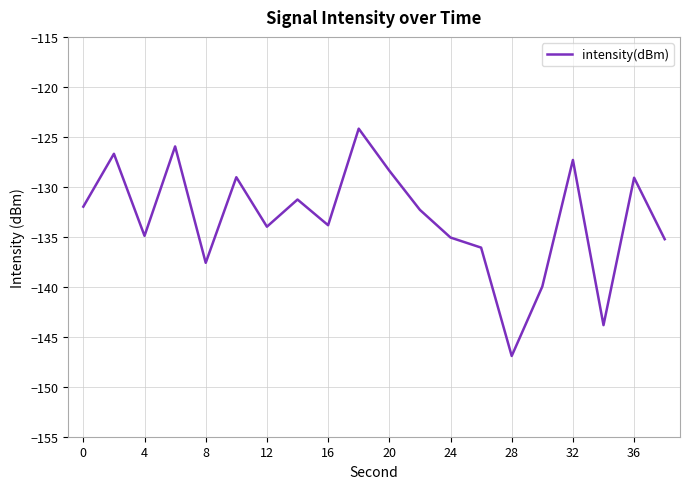

Does the chart have visible grid lines?

Yes